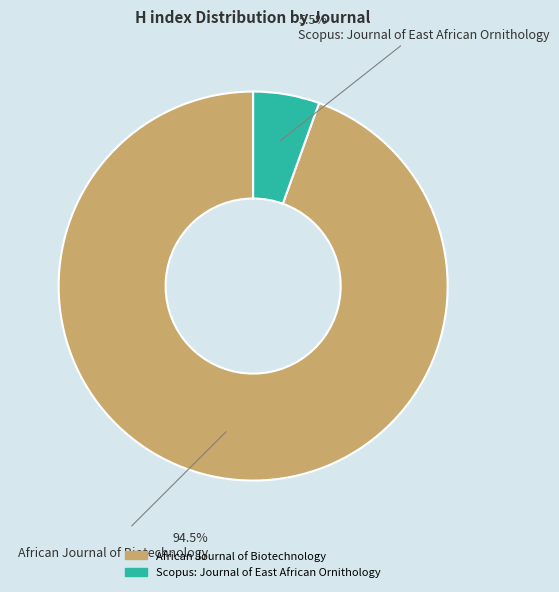

Approximately how many times larger is the value at Scopus: Journal of East African Ornithology compared to African Journal of Biotechnology?

0.1